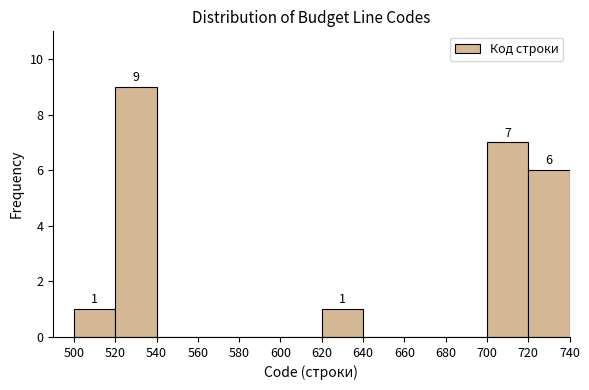

Over which range of the x-axis is the bar tallest?

520 to 540